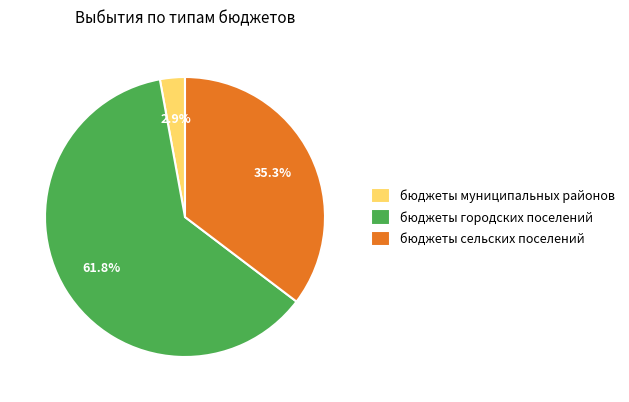

Is there any slice that represents more than half of the pie?

Yes